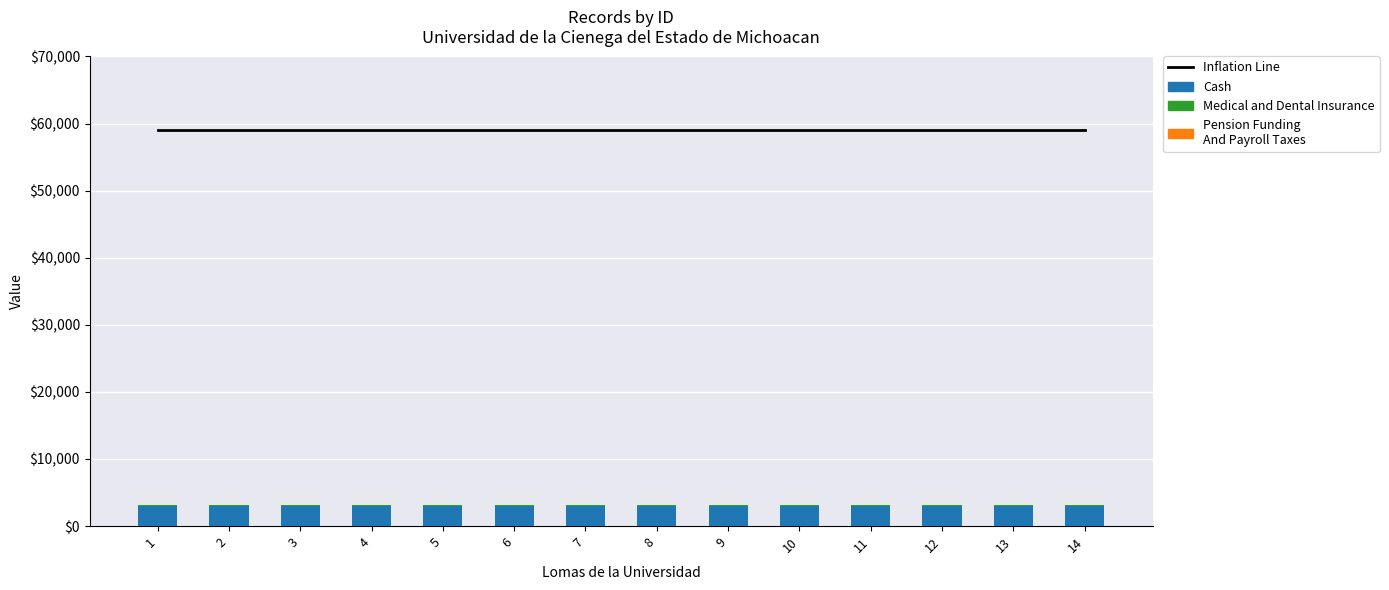

List the series in order of their peak value, highest first.

Inflation Line, Cash, Medical and Dental Insurance, Pension Funding
And Payroll Taxes